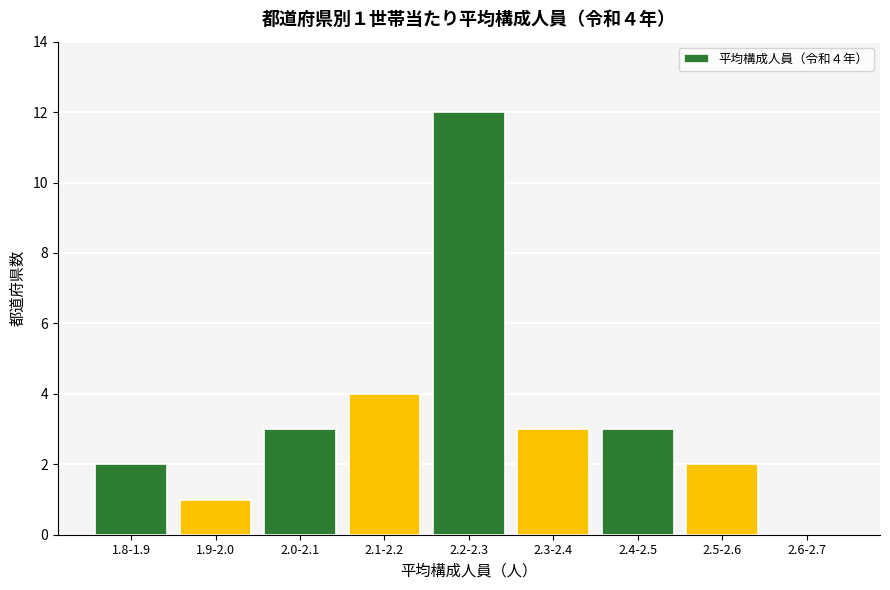

Reading left to right, what are all the values shown in this chart?

1.8-1.9=2	1.9-2.0=1	2.0-2.1=3	2.1-2.2=4	2.2-2.3=12	2.3-2.4=3	2.4-2.5=3	2.5-2.6=2	2.6-2.7=0